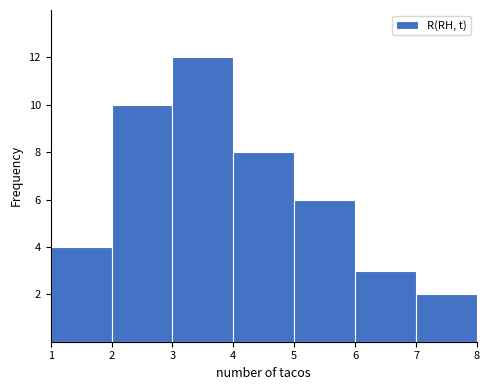

Which range on the x-axis has the tallest bar?

3 to 4